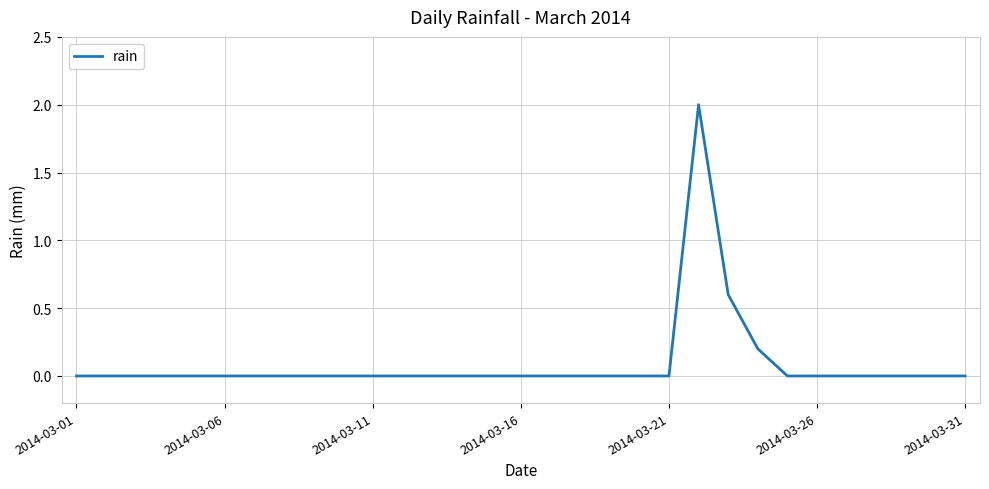

Reading right to left, list all the values displayed in this chart.

0.0	0.0	0.0	0.0	0.0	0.0	0.0	0.2	0.6	2.0	0.0	0.0	0.0	0.0	0.0	0.0	0.0	0.0	0.0	0.0	0.0	0.0	0.0	0.0	0.0	0.0	0.0	0.0	0.0	0.0	0.0